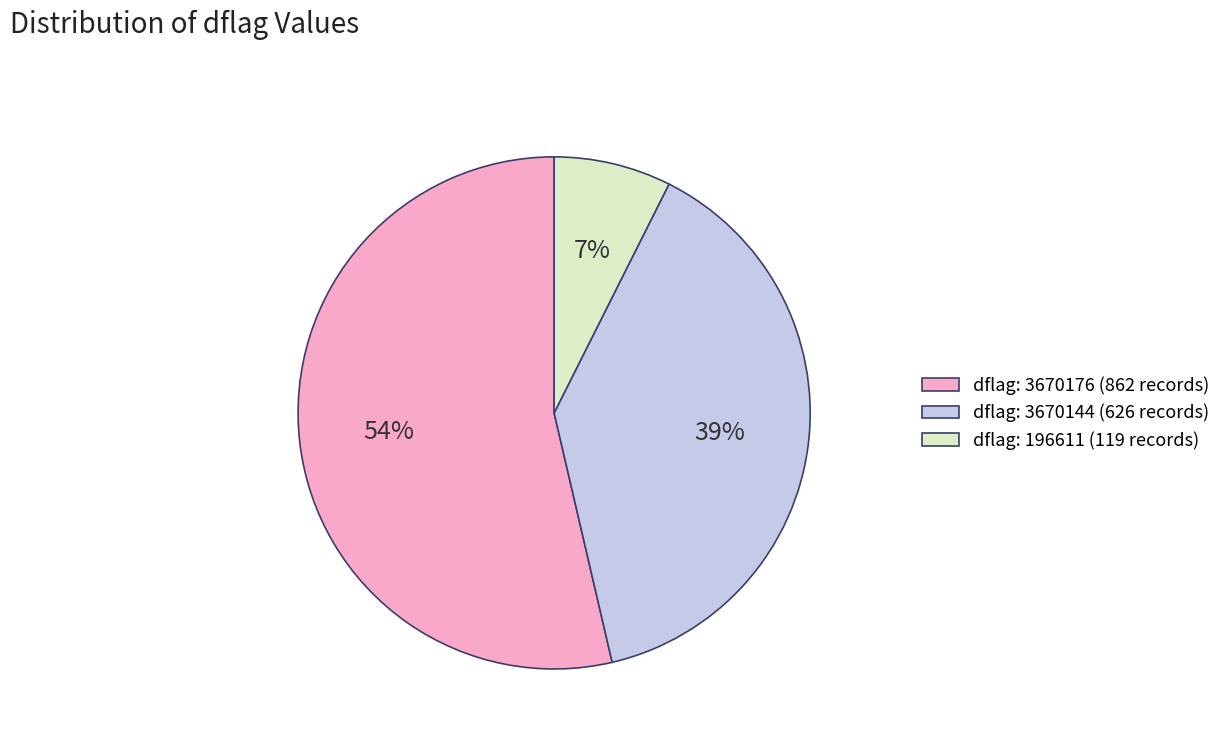

Is it true that dflag: 3670144 (626 records) is 47% of the pie?

False